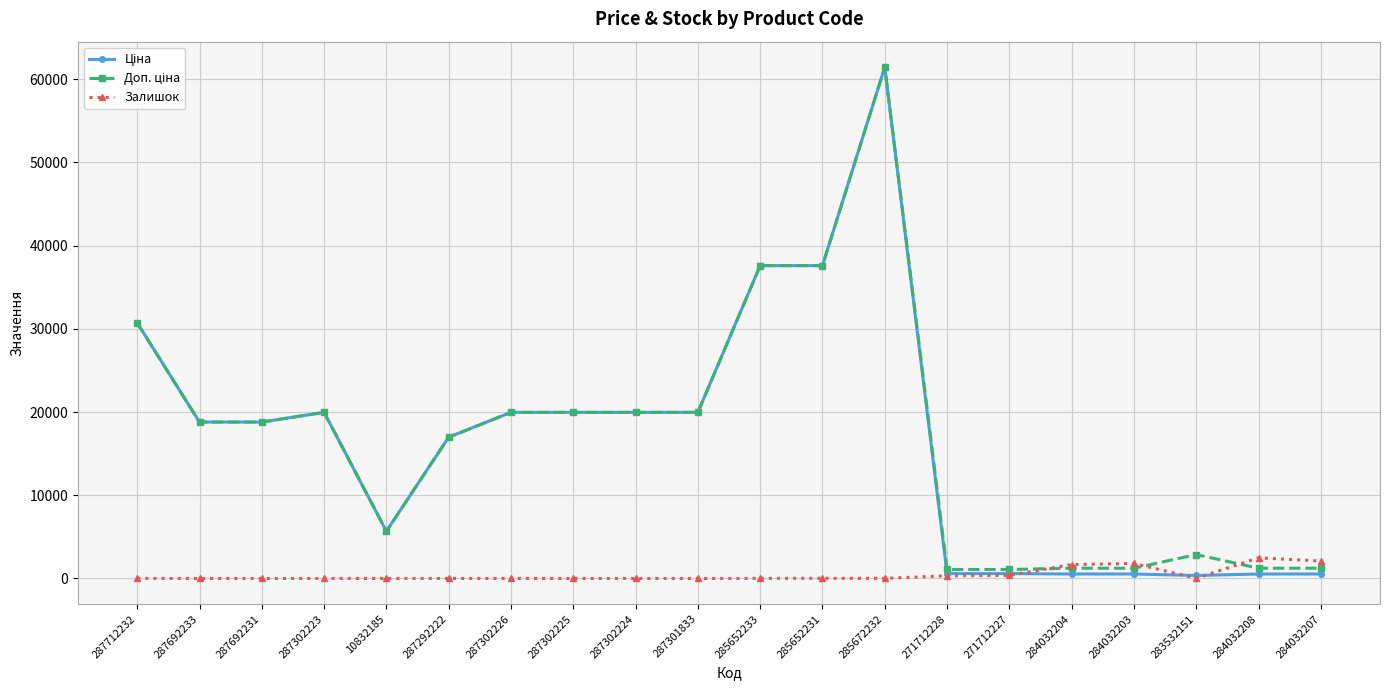

At how many categories does at least one series exceed 31526?

3